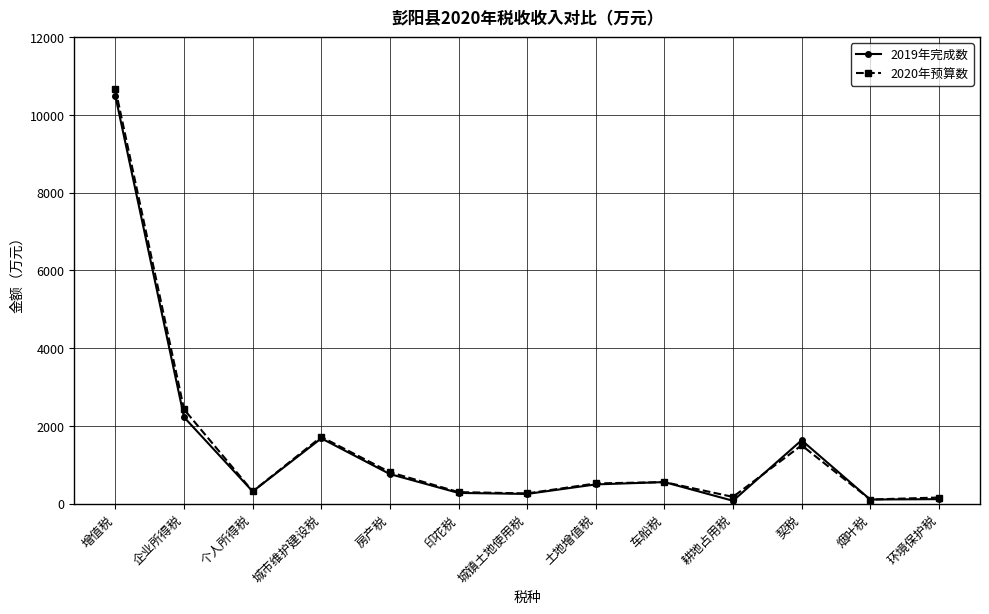

True or false: 2020年预算数 has more than 1 points higher than both neighbors.

True